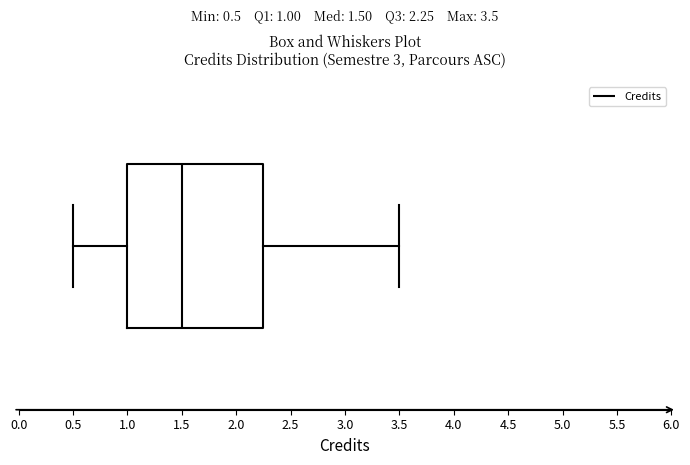

Transcribe this box plot: give where the median line is, the range the box spans, and where the two whiskers end, as read against the x-axis. The values are not printed on the chart, so give them approximately, as read against the axis.

median 1.50, box 1.00 to 2.25, whiskers 0.50 to 3.50